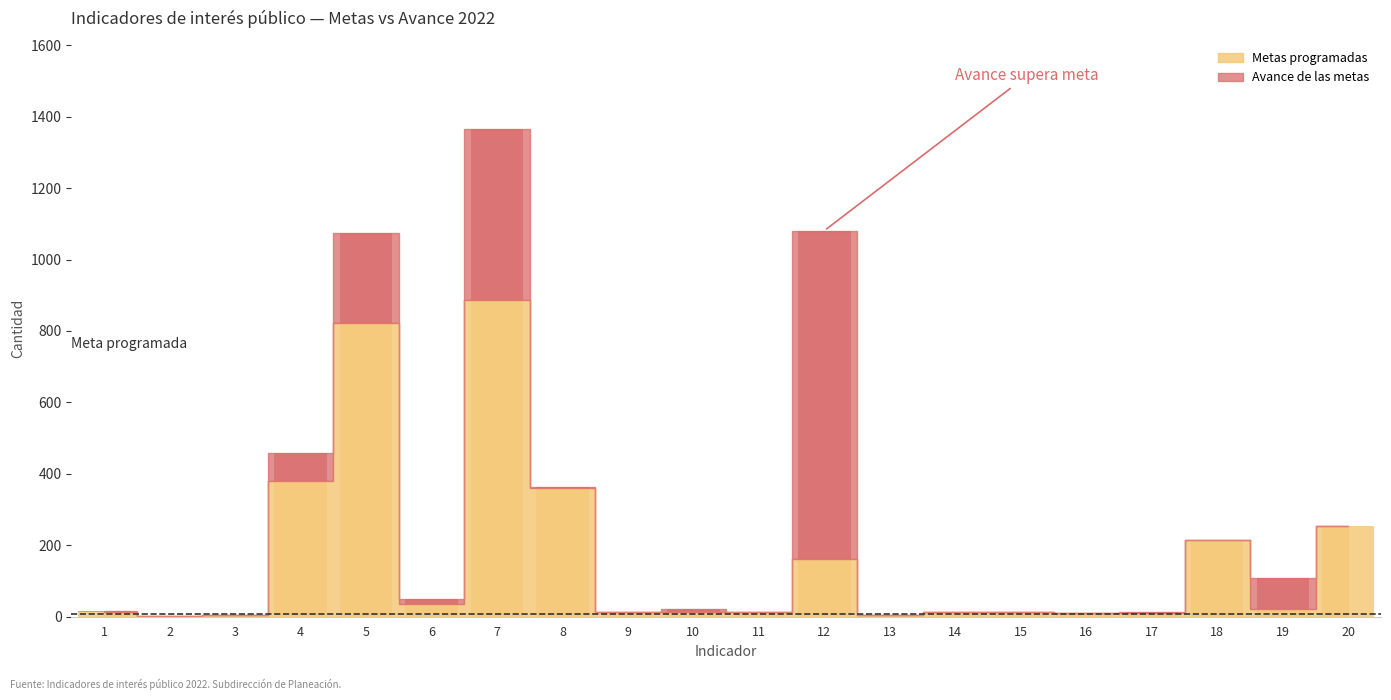

Reading right to left, extract all data points from this chart.

20=255	19=22	18=214	17=11	16=10	15=12	14=12	13=5	12=161	11=12	10=13	9=12	8=360	7=888	6=36	5=823	4=380	3=4	2=2	1=12